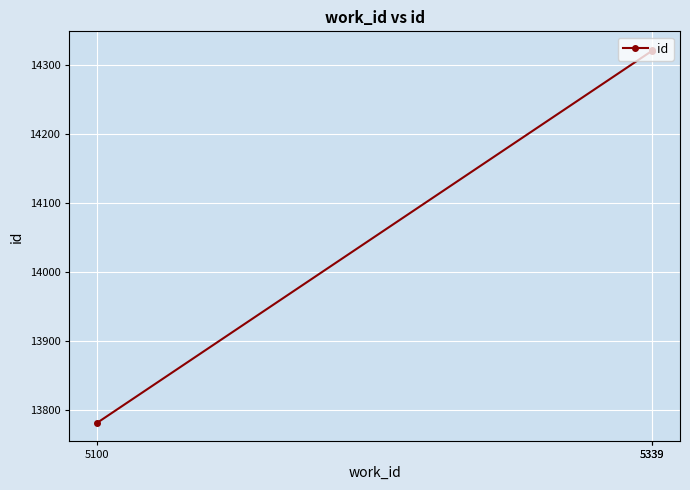

What is the change in value from 5339 to 5339?

+1